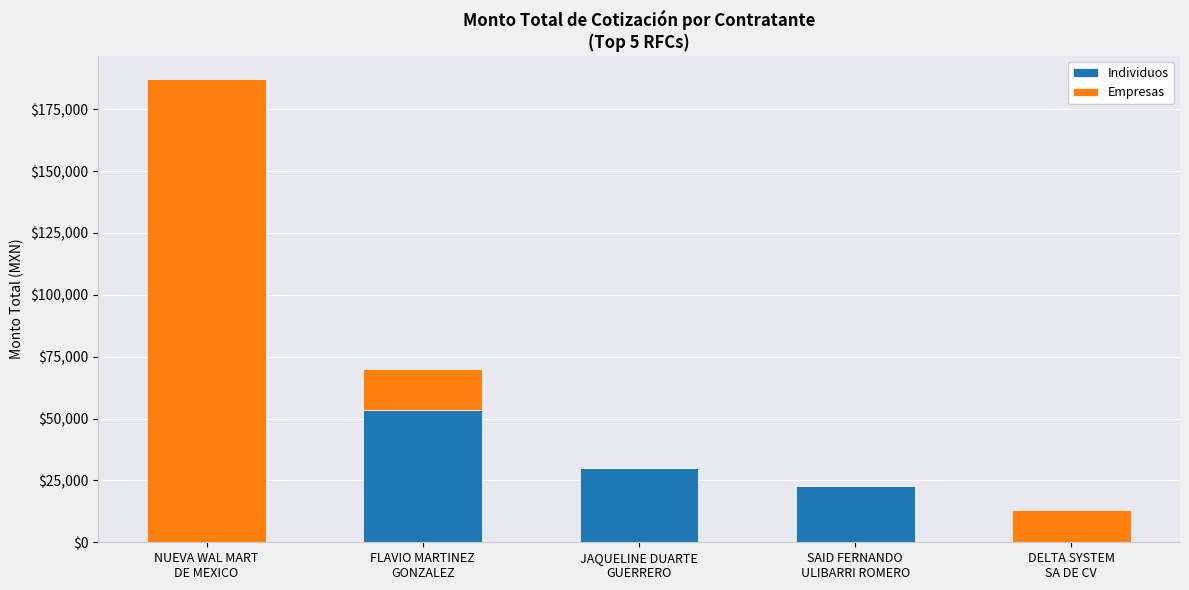

What is the sum of all Individuos values?

106504.2